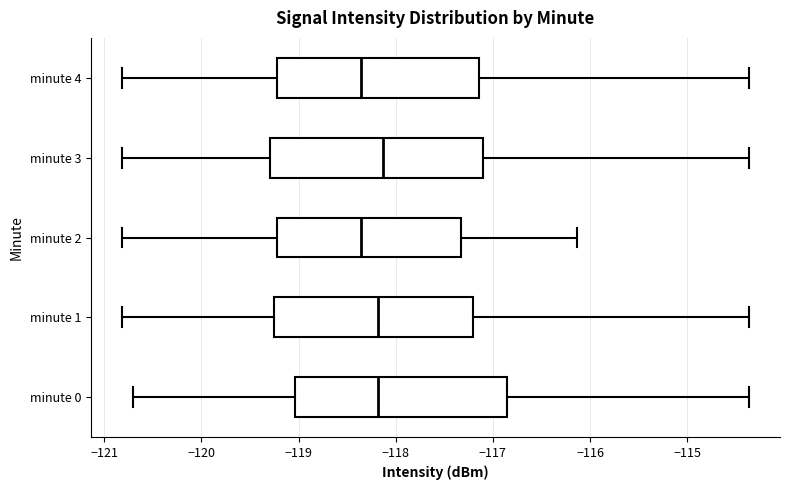

Reading bottom to top, transcribe this box plot: for each box, give where its median line is, the range the box spans, and where its two whiskers end, as read against the x-axis. The values are not printed on the chart, so give them approximately, as read against the axis.

minute 0: median -118.2, box -119.0 to -116.9, whiskers -120.7 to -114.4
minute 1: median -118.2, box -119.2 to -117.2, whiskers -120.8 to -114.4
minute 2: median -118.4, box -119.2 to -117.3, whiskers -120.8 to -116.1
minute 3: median -118.1, box -119.3 to -117.1, whiskers -120.8 to -114.4
minute 4: median -118.4, box -119.2 to -117.1, whiskers -120.8 to -114.4